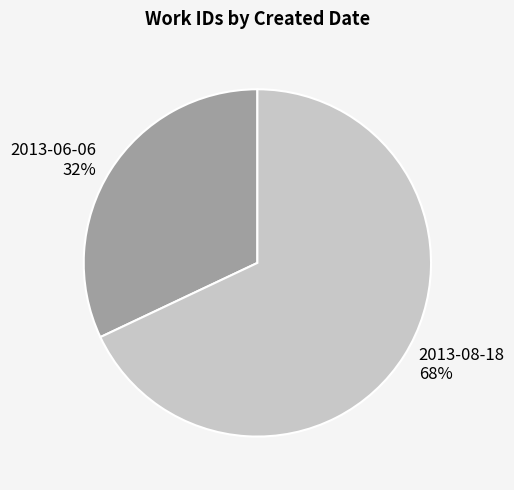

Approximately how many times larger is the value at 2013-06-06 compared to 2013-08-18?

0.5